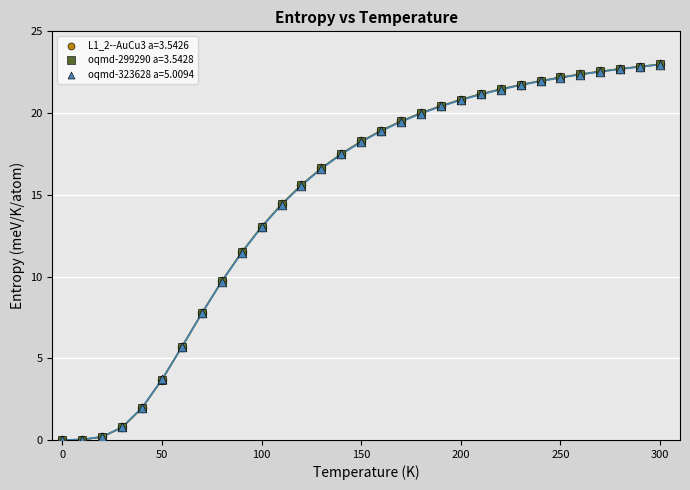

What are all the series names shown in the legend?

L1_2--AuCu3 a=3.5426, oqmd-299290 a=3.5428, oqmd-323628 a=5.0094